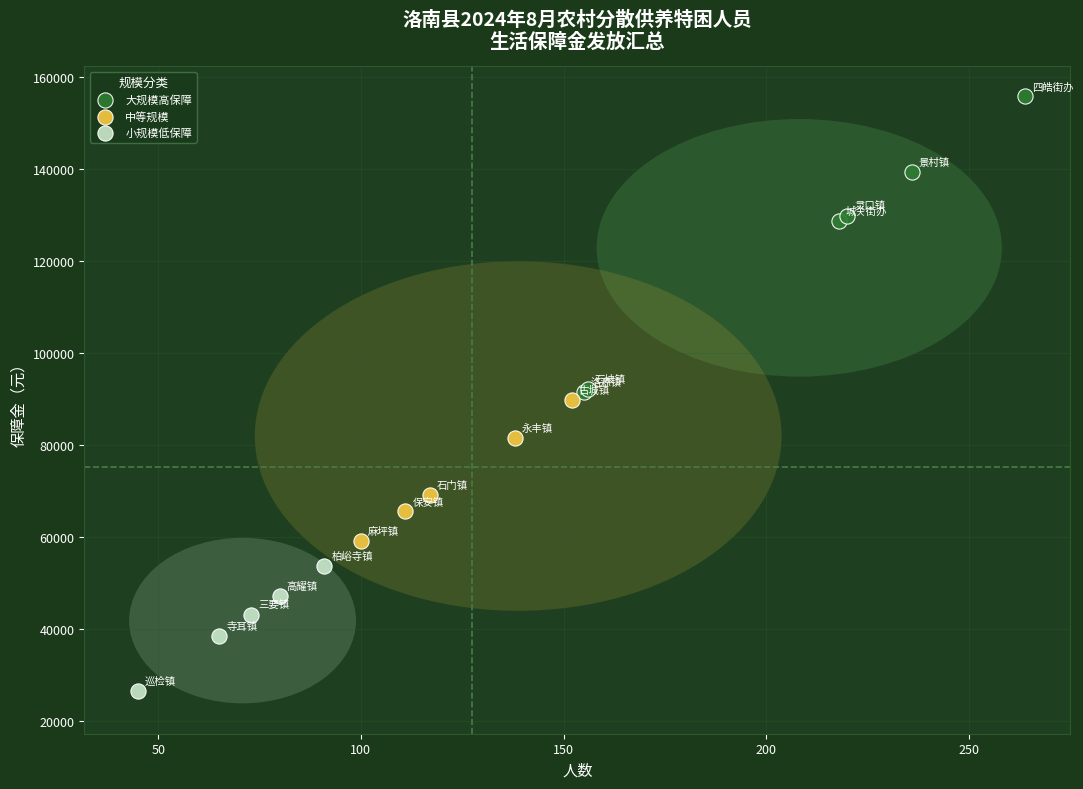

Which series reaches the maximum Y coordinate?

大规模高保障